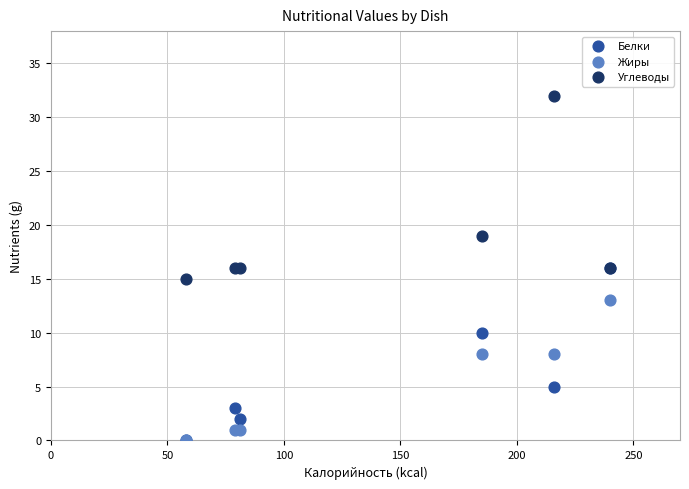

In the Углеводы series, what Y value is closest to 23?

19